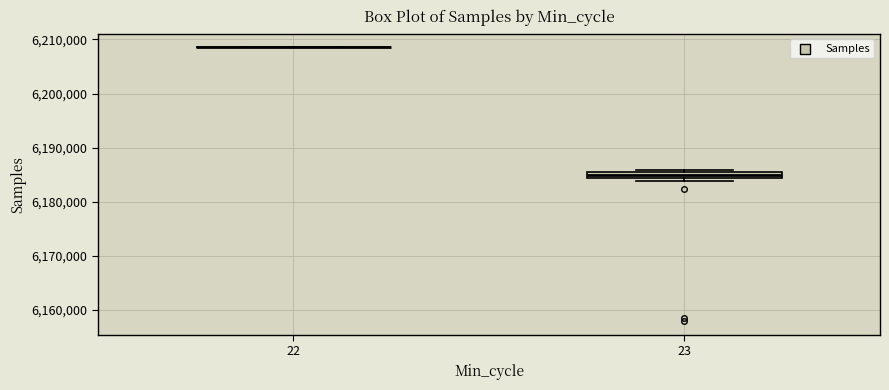

Where is the lower edge of the box at x = 23 on the y-axis? The values are not printed on the chart, so give them approximately, as read against the axis.

6184000